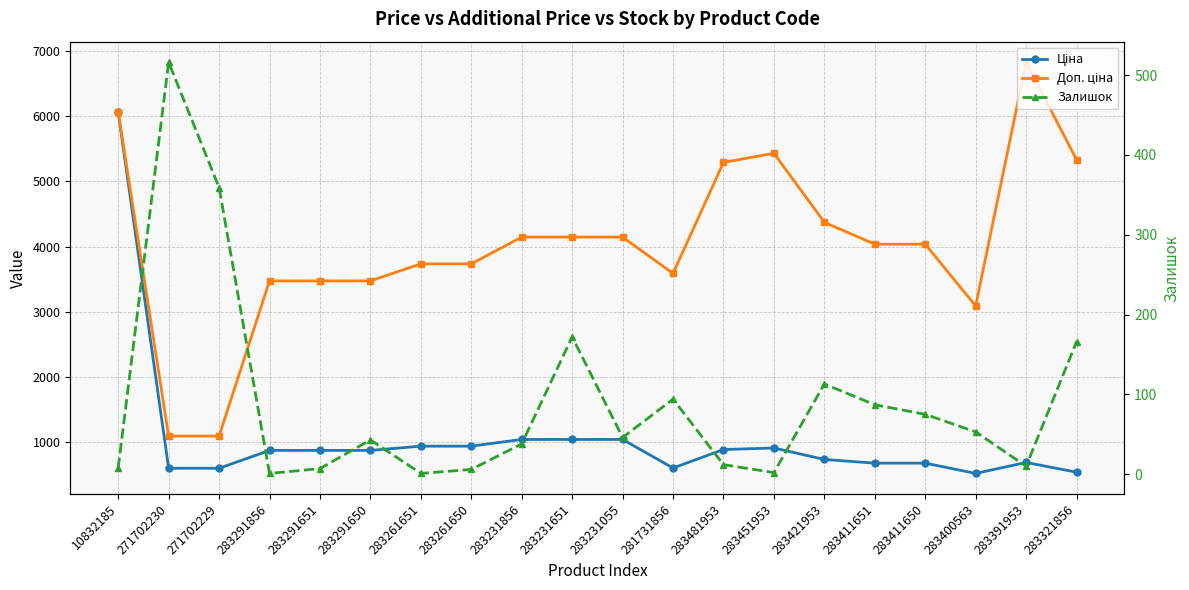

What is the difference between the highest and lowest values at 283411650?

3961.0